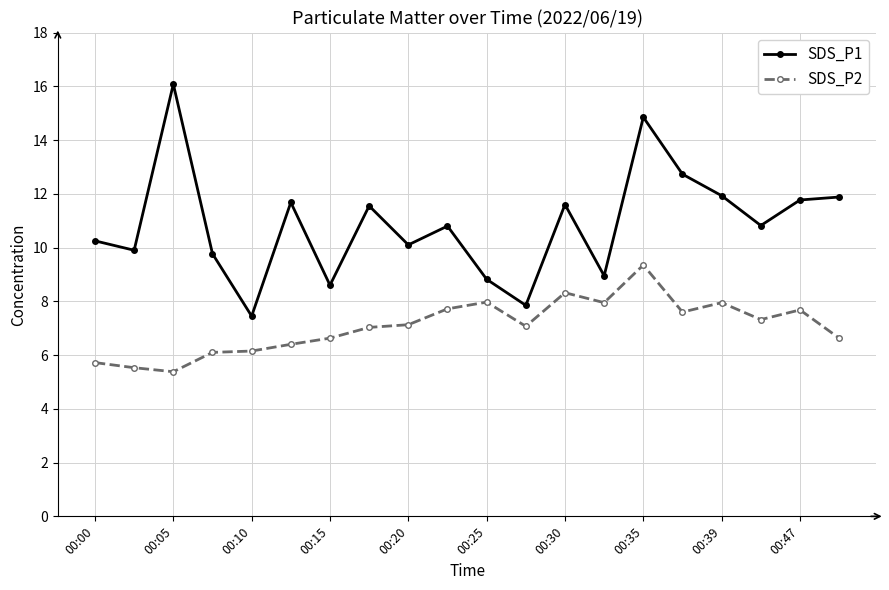

Does the chart display data point markers on the line(s)?

Yes